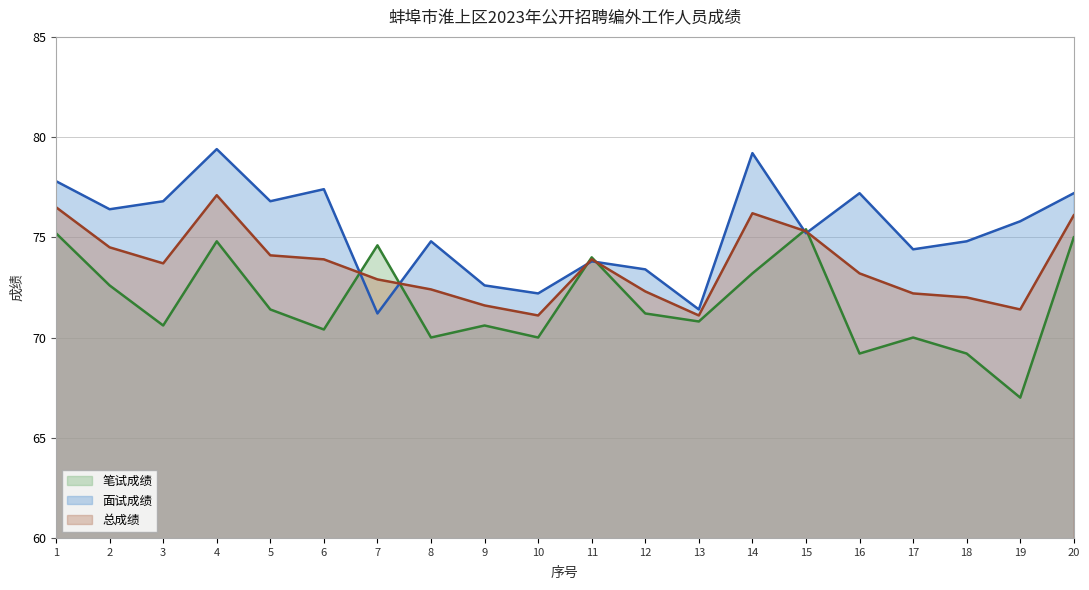

At which category is the sum across all series the highest?

4